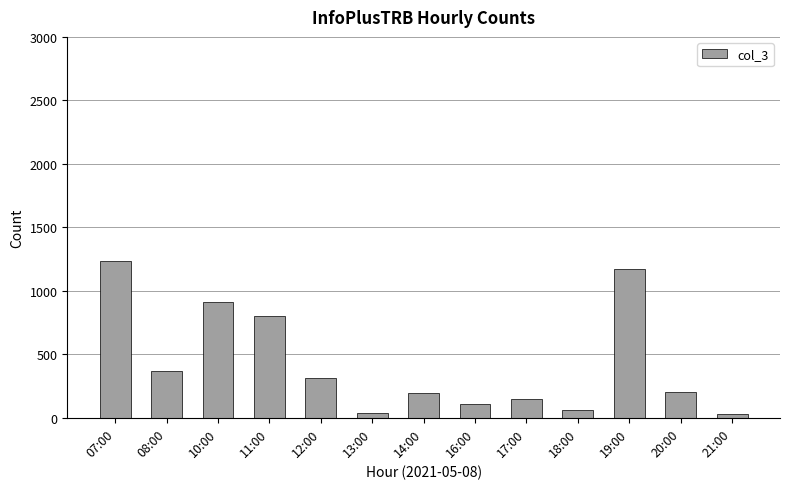

What is the minimum value shown in the chart?

29